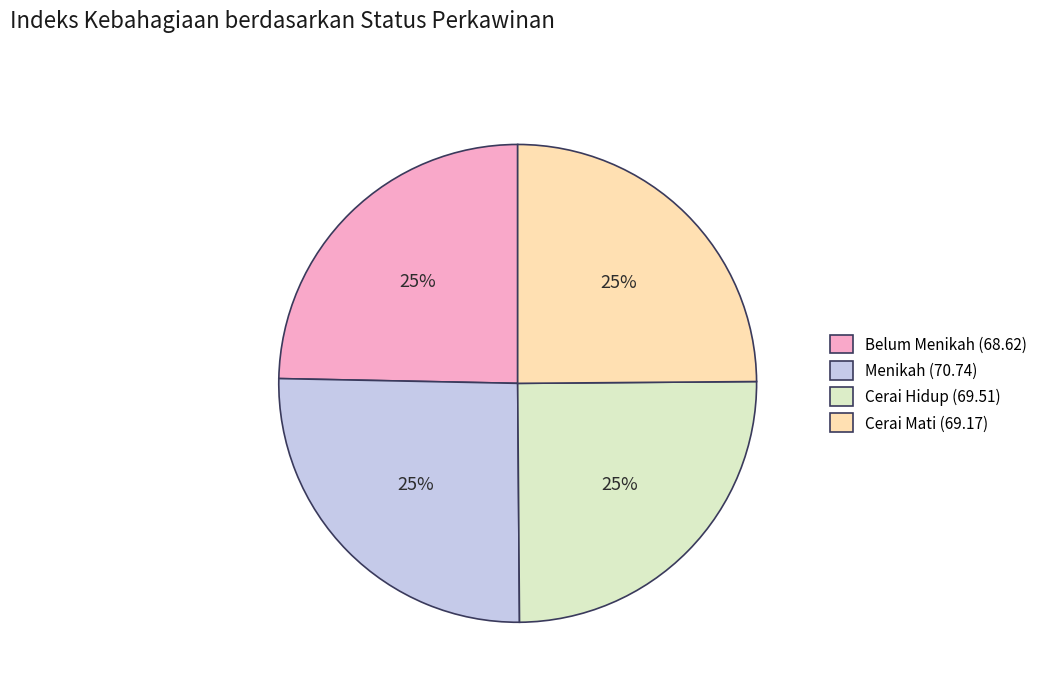

How many slices are in this pie chart?

4